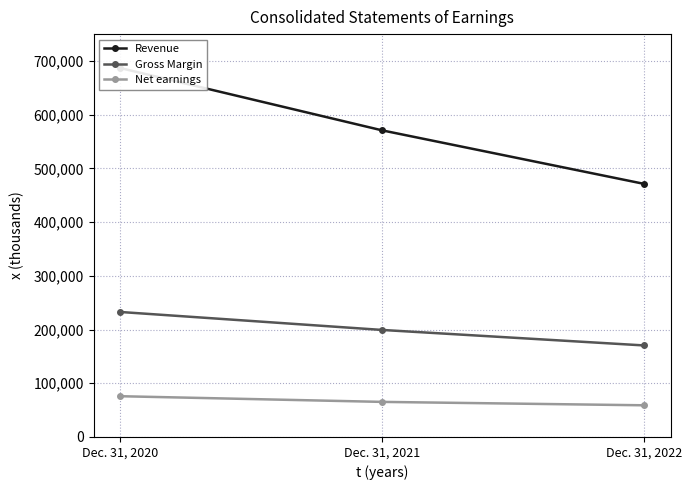

Read the Net earnings value at Dec. 31, 2021, to the nearest 100.

65300